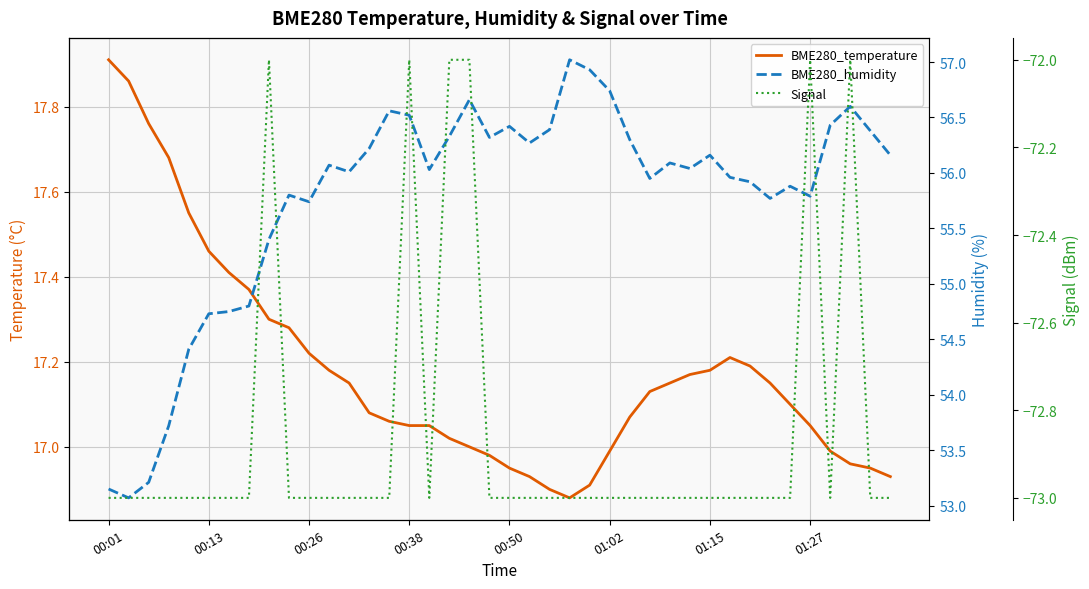

True or false: BME280_temperature and Signal cross at least once.

False